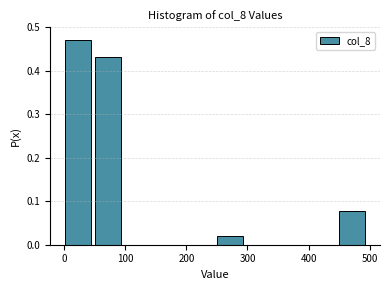

What is the height of the bar covering 50 to 100 on the x-axis? Neither the bar edges nor the heights are printed on the chart, so give them approximately, as read against the axes.

0.43